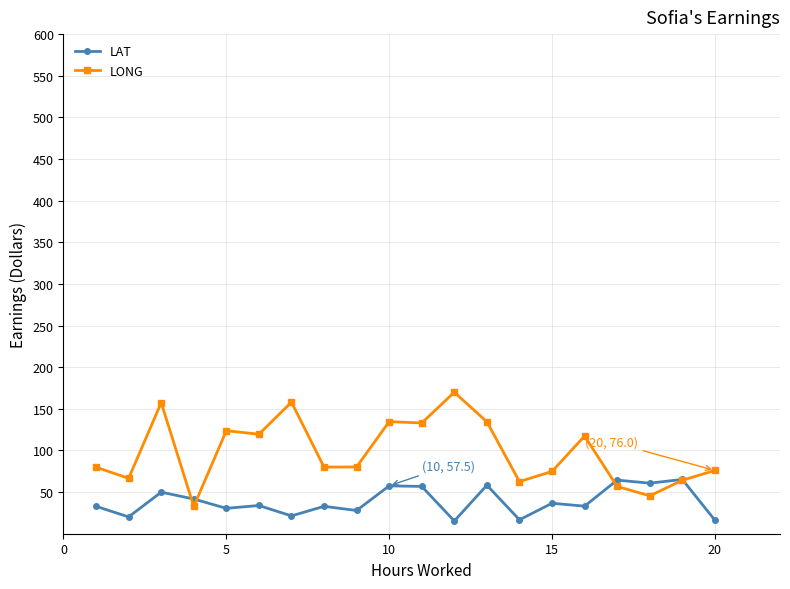

Which series has the widest spread of values?

LONG